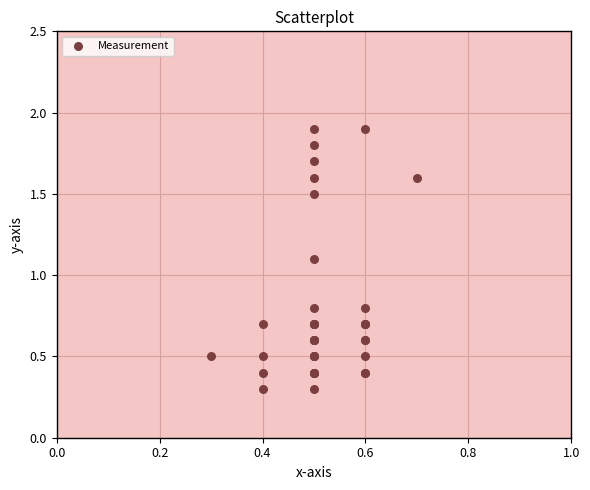

What Y value in the scatter plot is closest to 1?

1.1